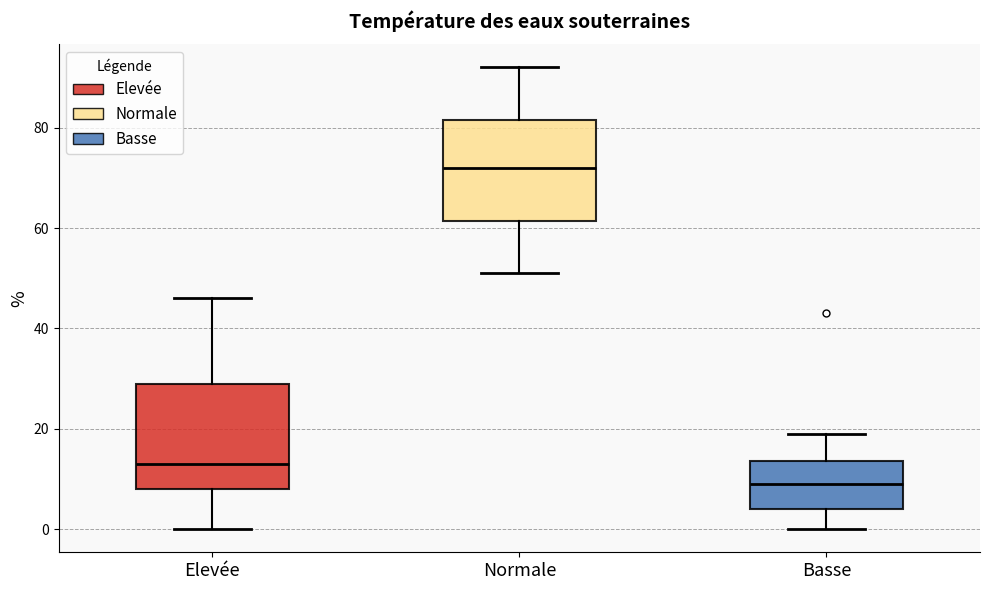

Which box's median line is the highest?

Normale